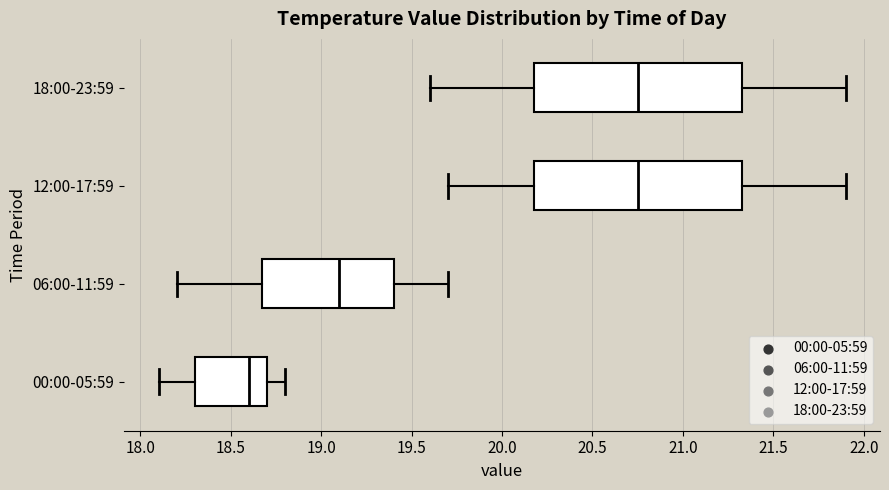

Reading bottom to top, read every box against the x-axis: the position of its median line, the range the box covers, and the ends of its whiskers. The values are not printed on the chart, so give them approximately, as read against the axis.

00:00-05:59: median 18.60, box 18.30 to 18.70, whiskers 18.10 to 18.80
06:00-11:59: median 19.10, box 18.70 to 19.40, whiskers 18.20 to 19.70
12:00-17:59: median 20.75, box 20.20 to 21.35, whiskers 19.70 to 21.90
18:00-23:59: median 20.75, box 20.20 to 21.35, whiskers 19.60 to 21.90